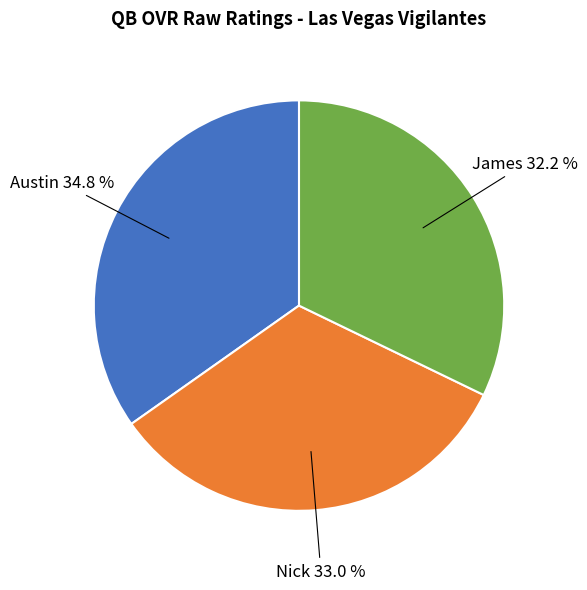

Which category has the biggest portion of the pie?

Austin